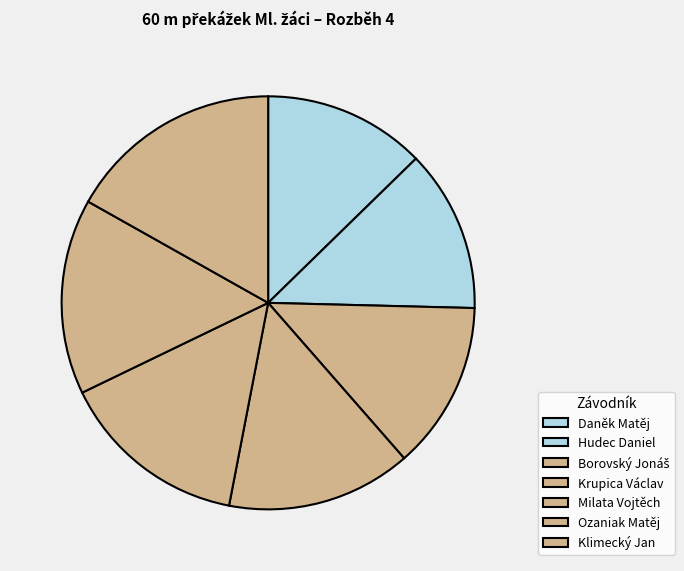

True or false: Borovský Jonáš accounts for 8% of the total.

False